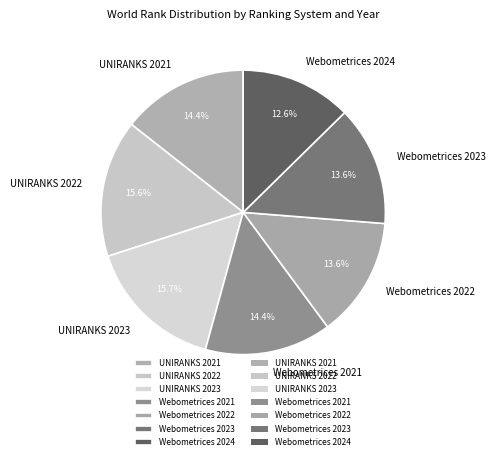

How many segments does this pie chart have?

7